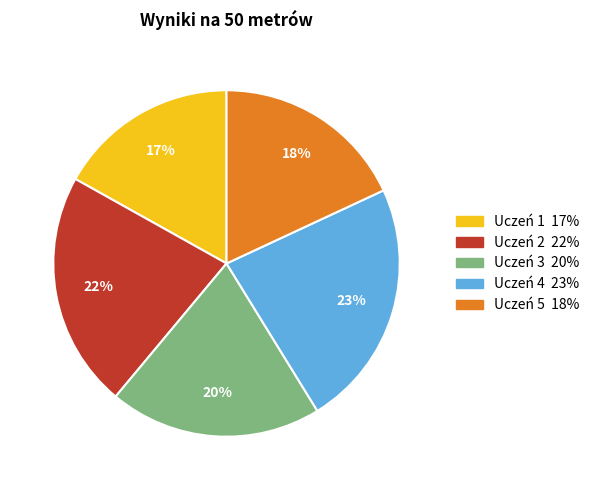

Is Uczeń 1 the majority of the pie?

No